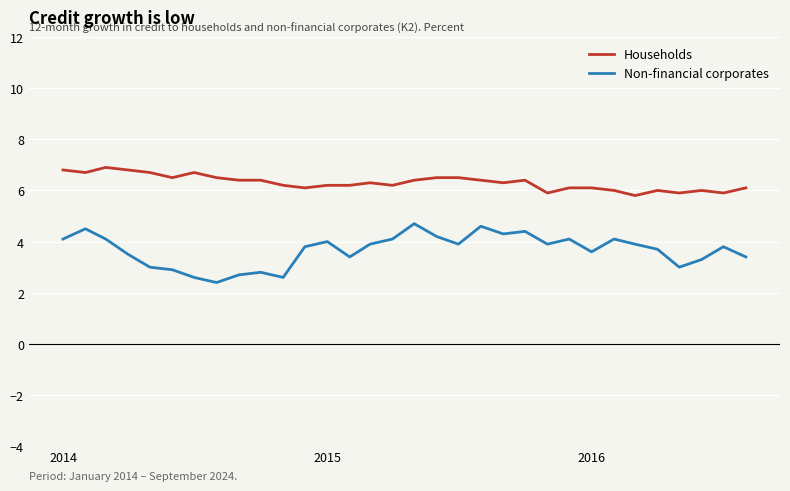

How many lines are shown in the chart?

2